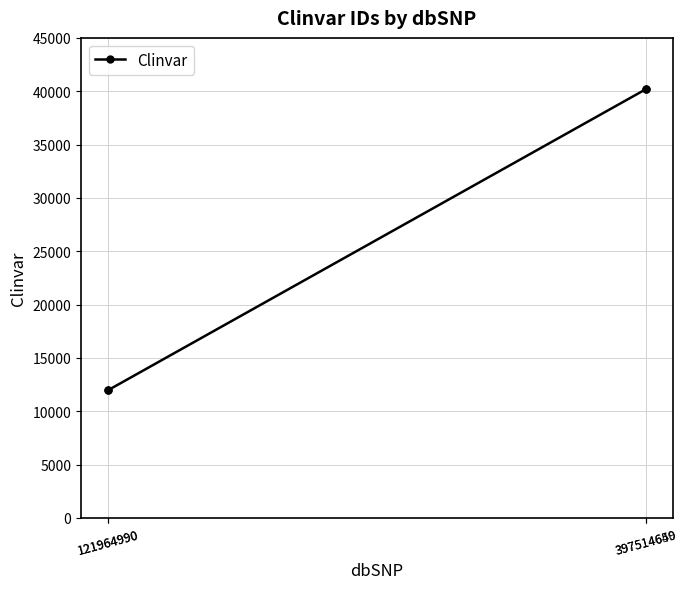

Where is the data nearest to the value 26076?

121964990